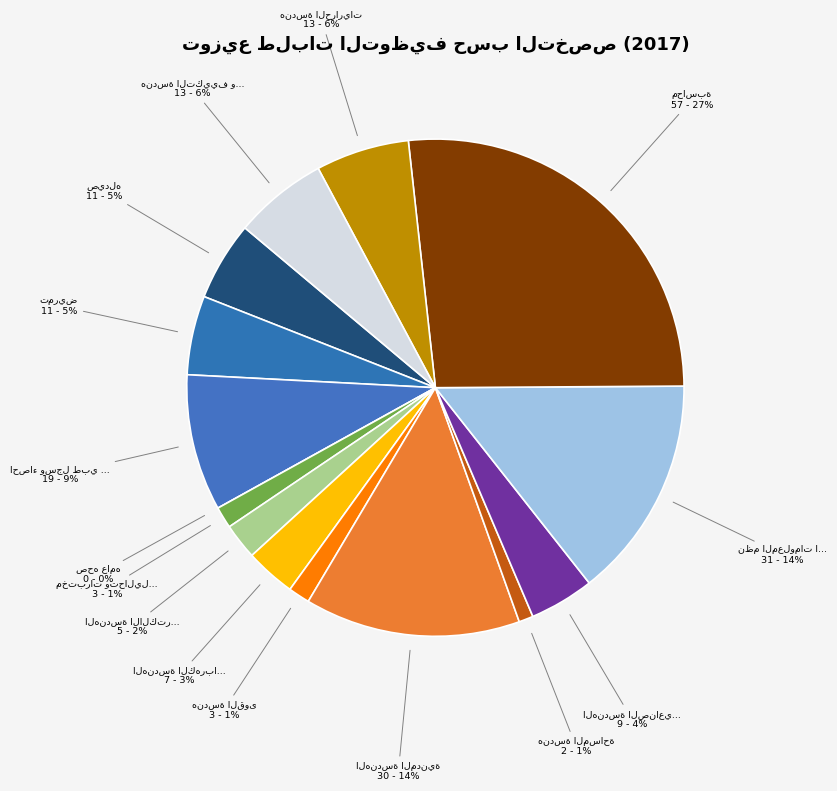

Combined, what portion of the pie is هندسة القوى and الهندسة الالكترونية?

3.7%